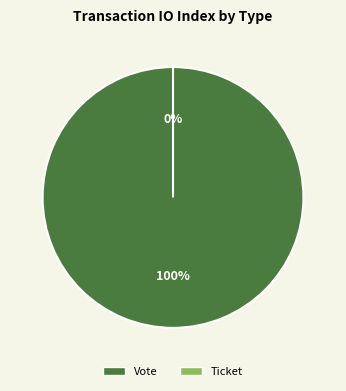

Count the number of slices in the pie.

2